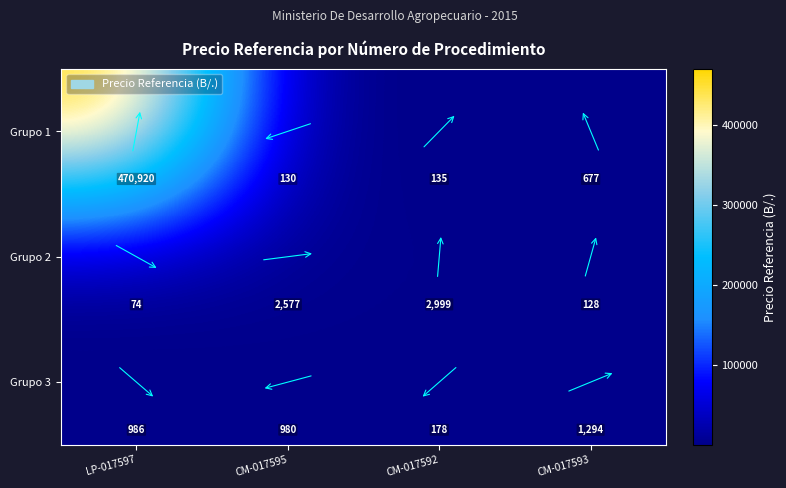

How many data points does each series have?

4